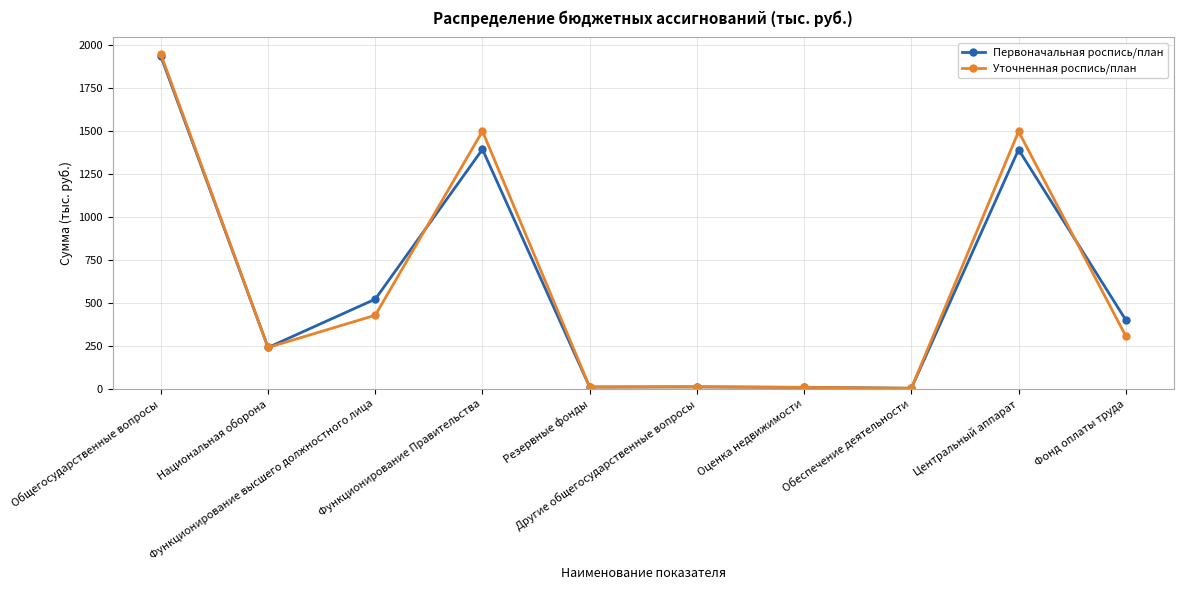

How many interior local peaks does the Уточненная роспись/план series have?

3